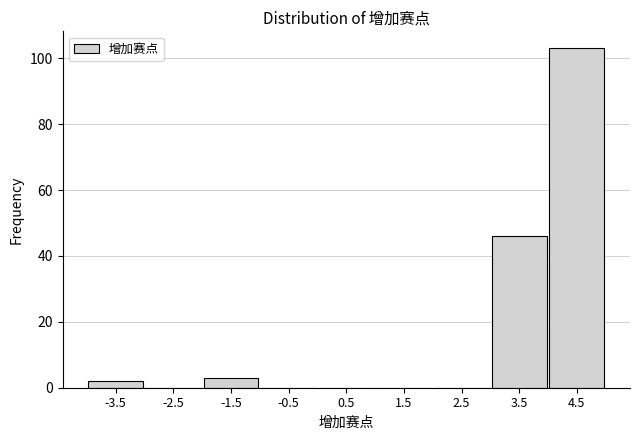

How tall is the bar that spans 3 to 4 on the x-axis? The values are not printed on the chart, so give them approximately, as read against the axis.

46